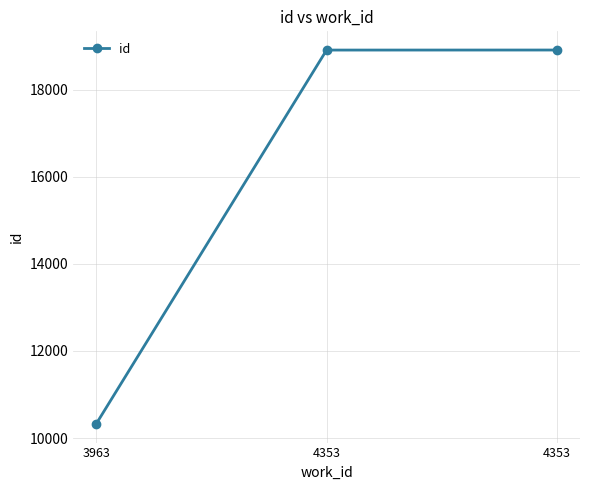

Is this an area chart (filled region under the line)?

No